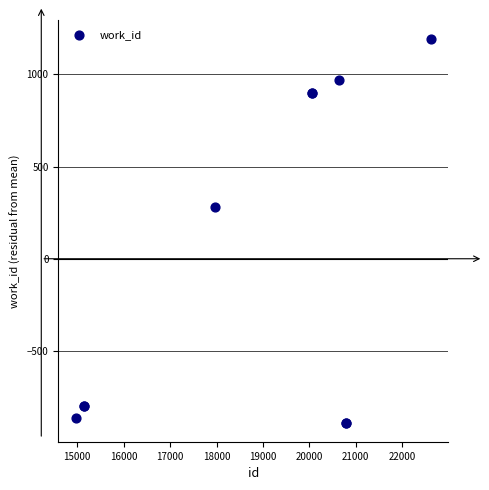

What Y value in the scatter plot is closest to 152?

281.6